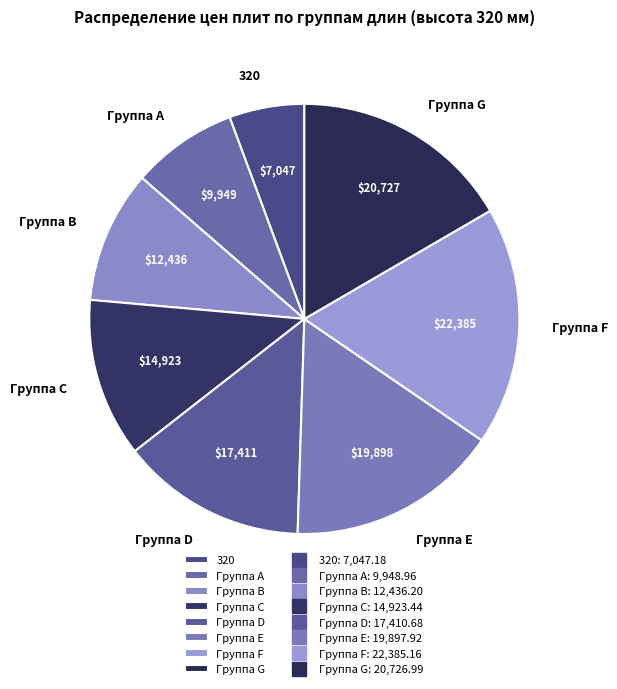

What is the ratio of the value at Группа E to the value at Группа F?

0.9